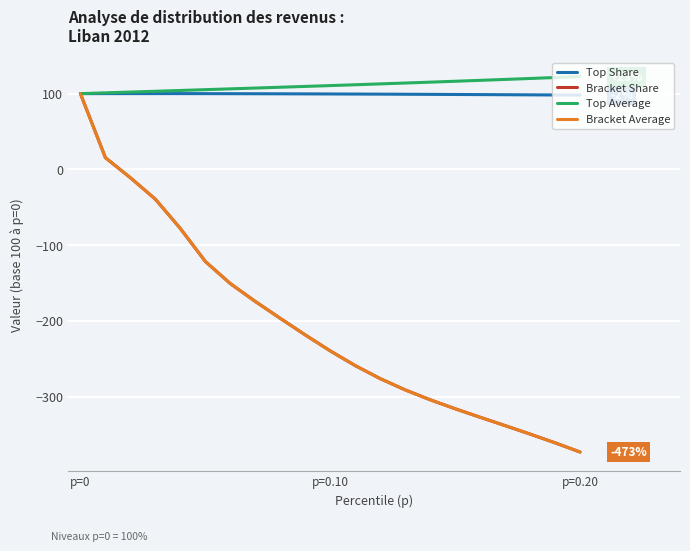

Does the chart display data point markers on the line(s)?

No